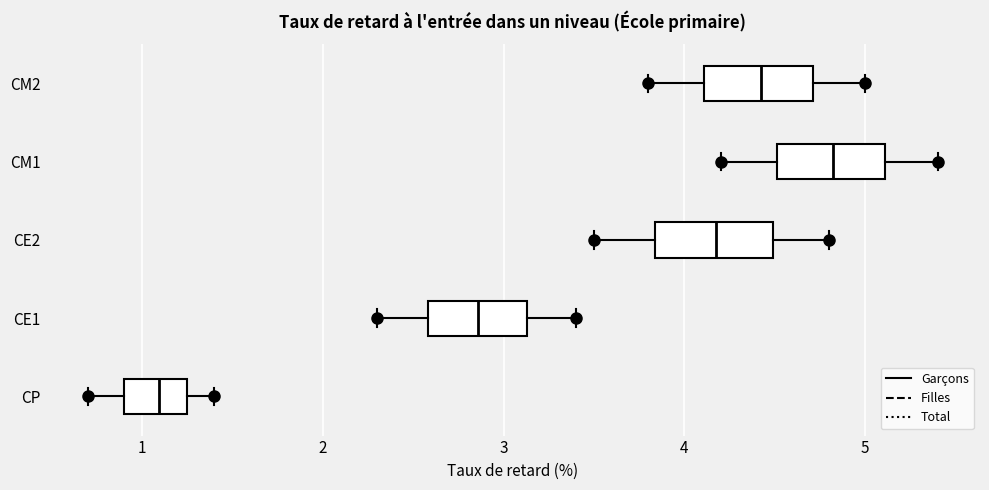

Reading bottom to top, transcribe this box plot: for each box, give where its median line is, the range the box spans, and where its two whiskers end, as read against the x-axis. The values are not printed on the chart, so give them approximately, as read against the axis.

CP: median 1.1, box 0.9 to 1.2, whiskers 0.7 to 1.4
CE1: median 2.9, box 2.6 to 3.1, whiskers 2.3 to 3.4
CE2: median 4.2, box 3.8 to 4.5, whiskers 3.5 to 4.8
CM1: median 4.8, box 4.5 to 5.1, whiskers 4.2 to 5.4
CM2: median 4.4, box 4.1 to 4.7, whiskers 3.8 to 5.0